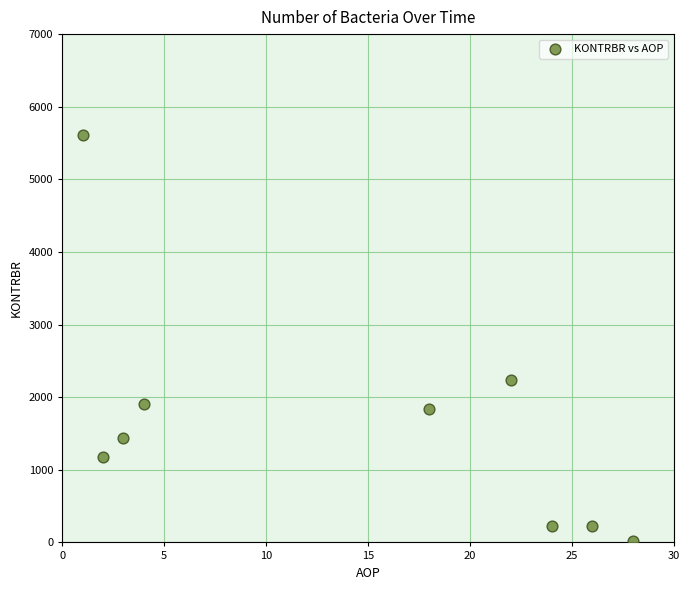

What is the range of Y values (max minus min)?

5585.2